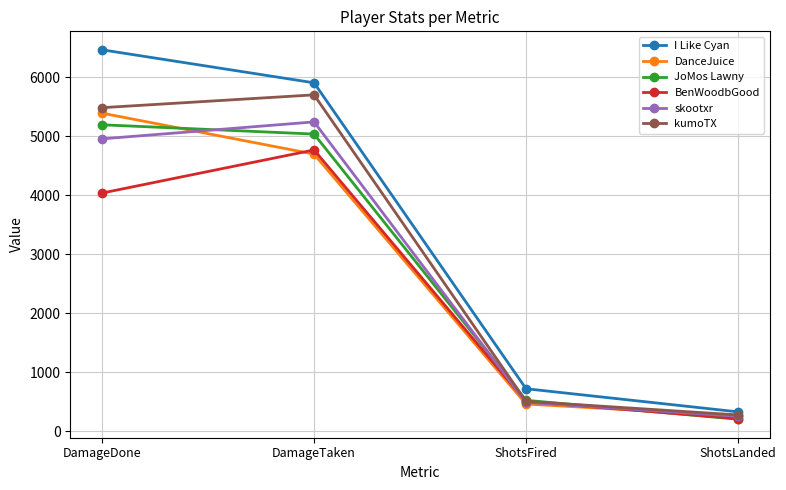

Is it true that JoMos Lawny equals 174 at ShotsFired?

False